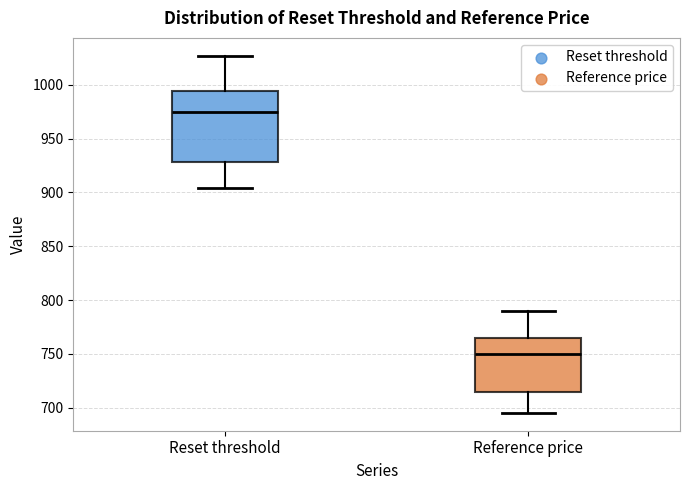

Reading left to right, read every box against the y-axis: the position of its median line, the range the box covers, and the ends of its whiskers. The values are not printed on the chart, so give them approximately, as read against the axis.

Reset threshold: median 975, box 930 to 995, whiskers 905 to 1025
Reference price: median 750, box 715 to 765, whiskers 695 to 790